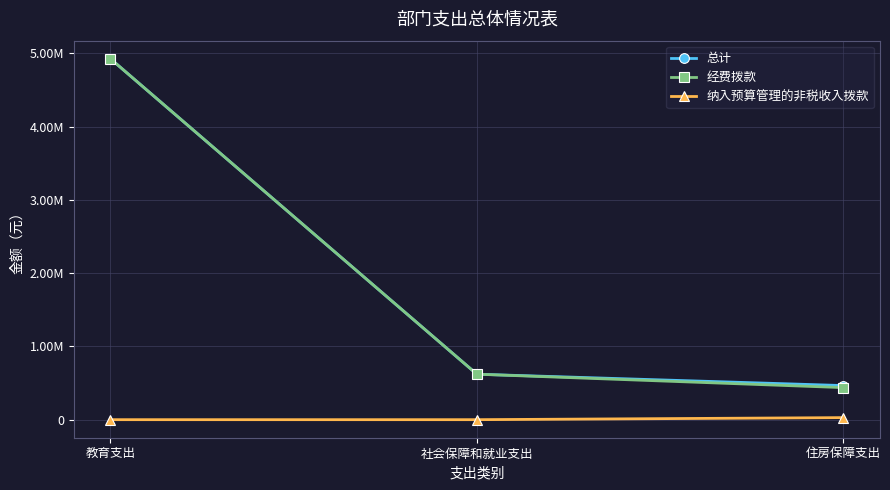

Does the chart have visible grid lines?

Yes